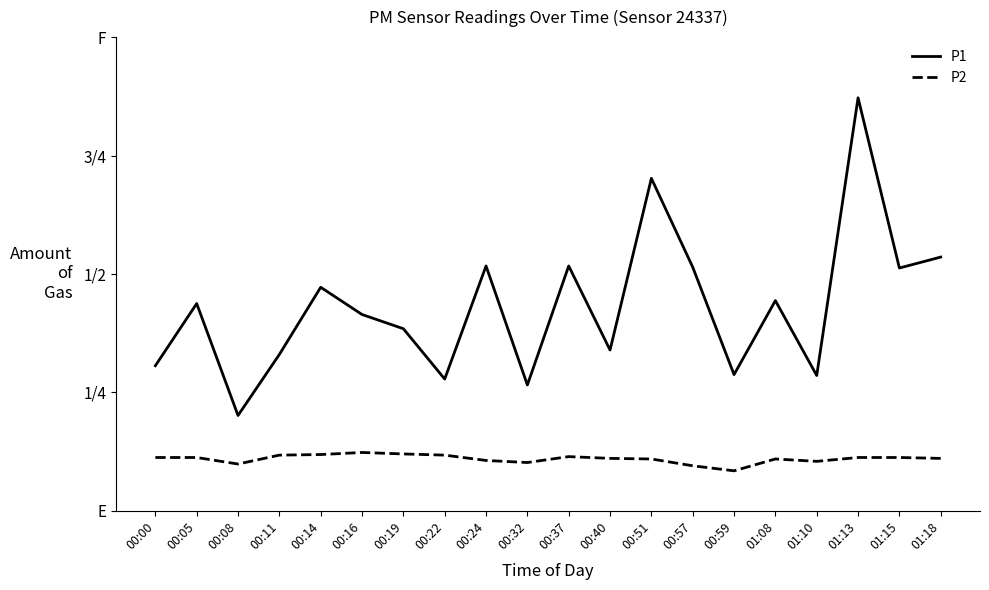

Reading right to left, list all the values displayed in this chart.

P1: 8.6	8.2	13.9	4.6	7.1	4.6	8.2	11.2	5.4	8.3	4.2	8.3	4.5	6.2	6.6	7.5	5.3	3.2	7.0	4.9
P2: 1.8	1.8	1.8	1.7	1.8	1.4	1.5	1.8	1.8	1.8	1.6	1.7	1.9	1.9	2.0	1.9	1.9	1.6	1.8	1.8